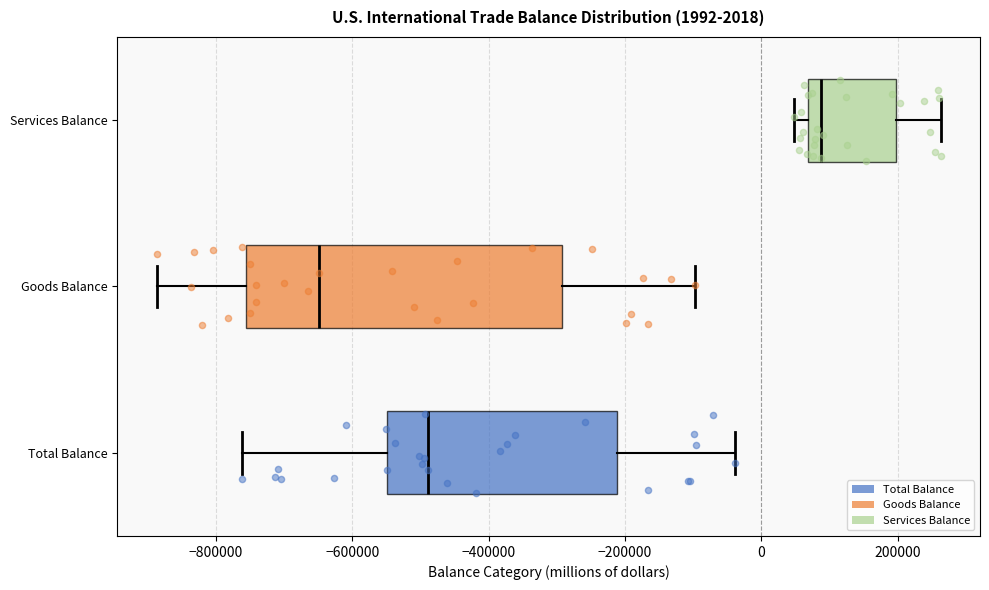

Which box has the furthest to the right median line?

Services Balance